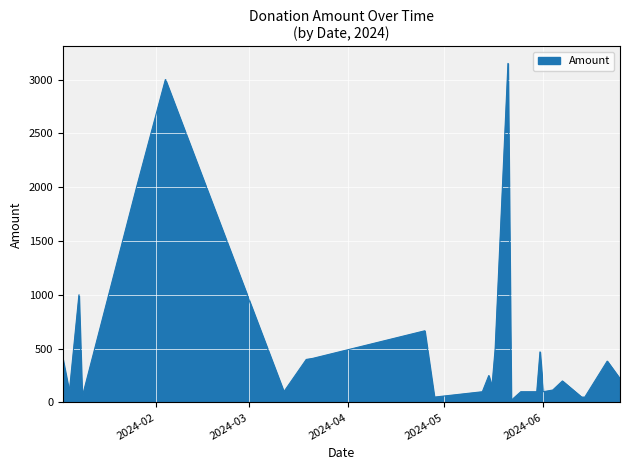

Rank the categories by value from highest to lowest.

5, 21, 4, 2, 10, 0, 7, 18, 27, 35, 9, 14, 32, 1, 6, 12, 19, 20, 24, 25, 29, 30, 37, 38, 8, 3, 11, 13, 15, 16, 17, 22, 26, 33, 34, 36, 23, 28, 39, 31